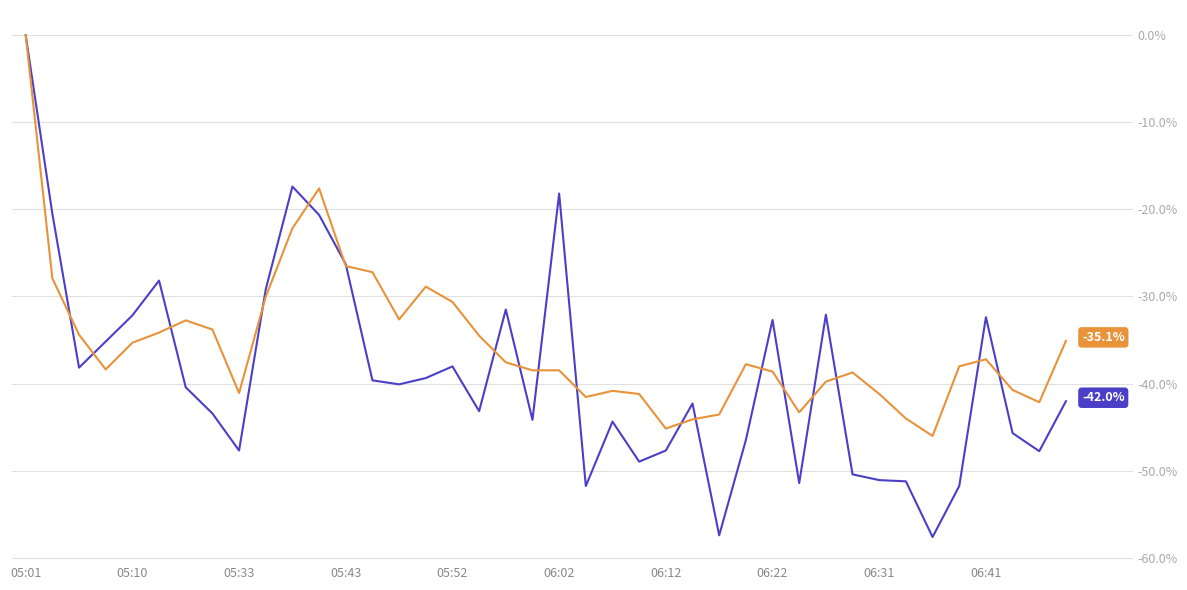

What is the smallest value displayed?

-57.6